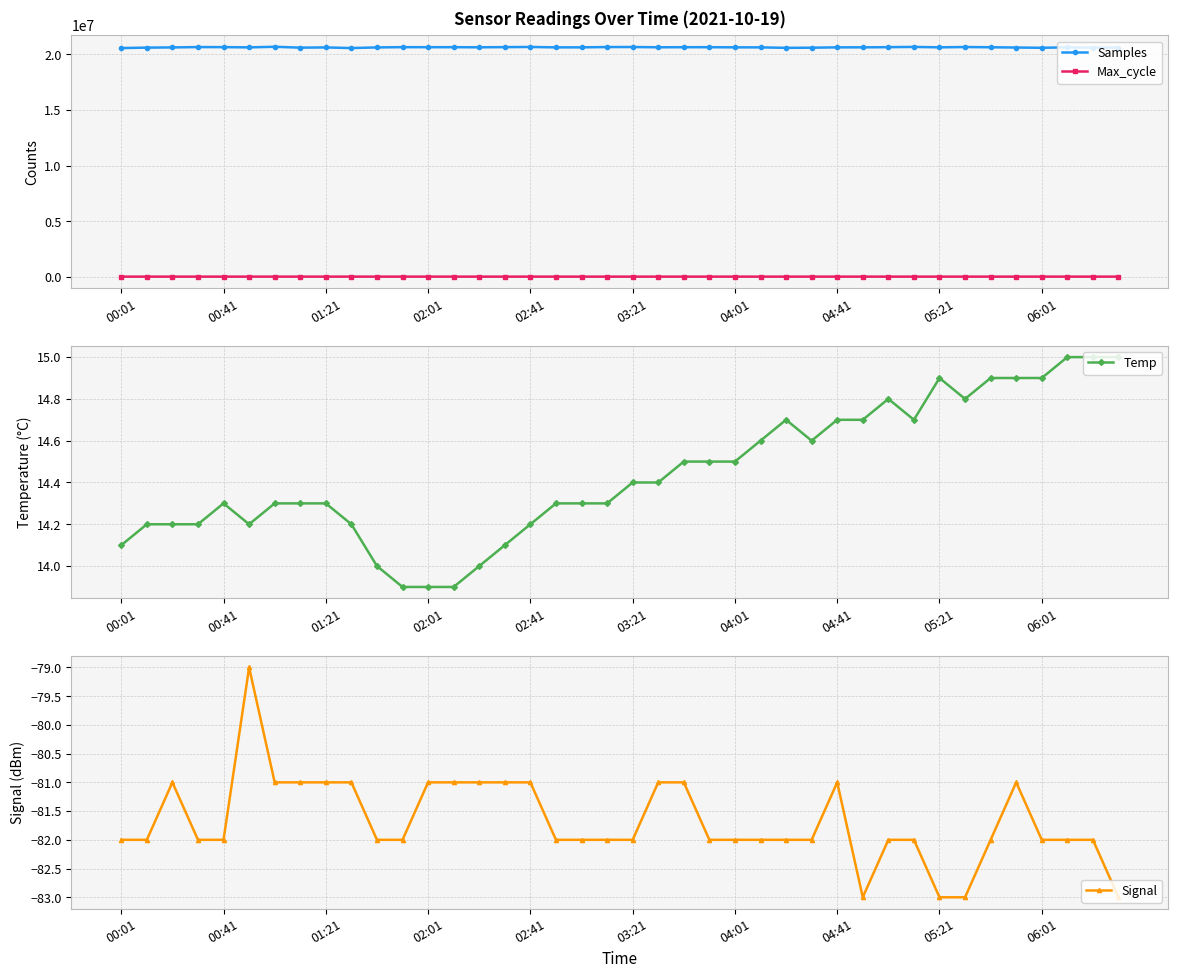

At which label does Samples reach its minimum?

00:01